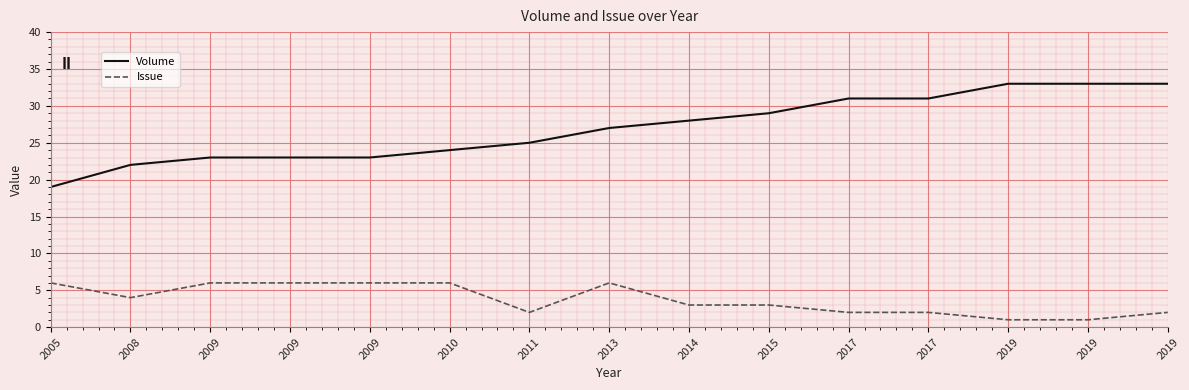

True or false: Volume and Issue intersect in this chart.

False